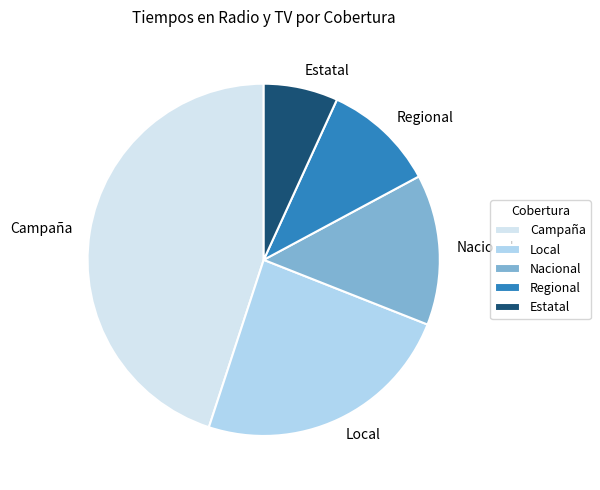

Approximately how many times larger is the value at Nacional compared to Local?

0.6